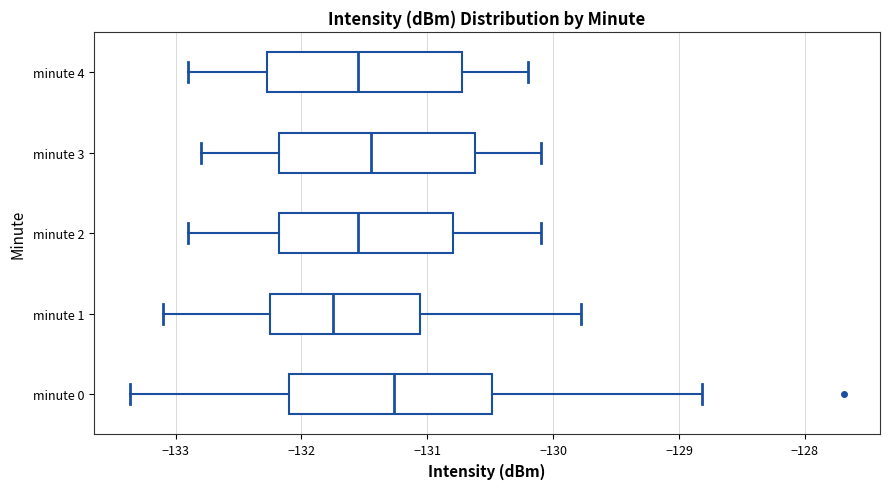

Where does the left whisker of the box for minute 3 end on the x-axis? The values are not printed on the chart, so give them approximately, as read against the axis.

-132.8